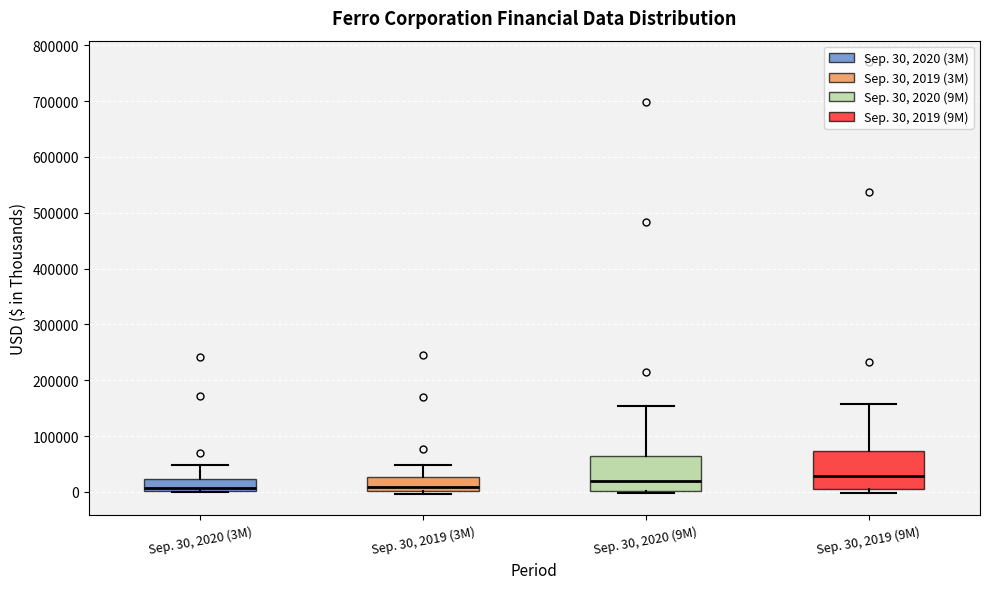

Reading left to right, read every box against the y-axis: the position of its median line, the range the box covers, and the ends of its whiskers. The values are not printed on the chart, so give them approximately, as read against the axis.

Sep. 30, 2020 (3M): median 10000, box 0 to 20000, whiskers 0 to 50000
Sep. 30, 2019 (3M): median 10000, box 0 to 30000, whiskers 0 (just below the box's lower edge) to 50000
Sep. 30, 2020 (9M): median 20000, box 0 to 60000, whiskers 0 (just below the box's lower edge) to 150000
Sep. 30, 2019 (9M): median 30000, box 10000 to 70000, whiskers 0 to 160000